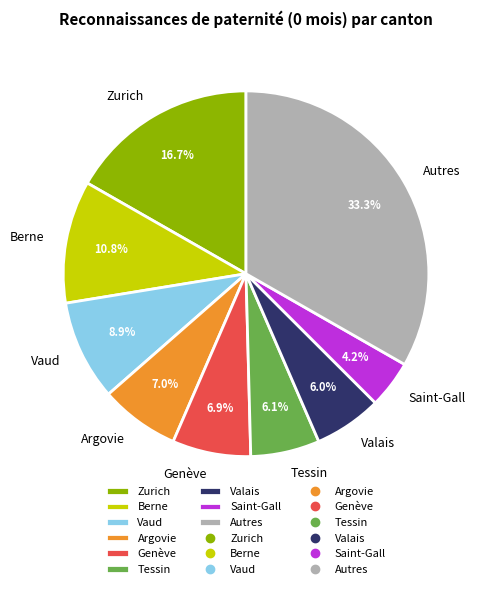

What percentage do Saint-Gall and Vaud together represent?

13.1%